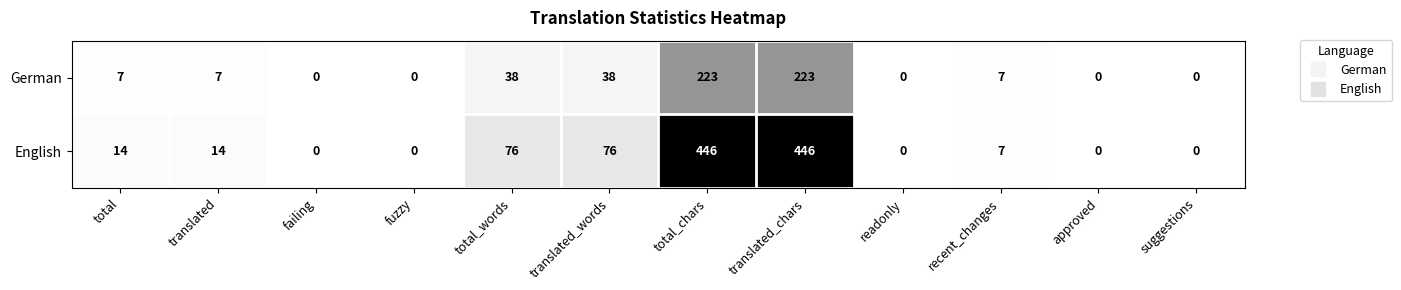

How many data points in English are less than 14?

6